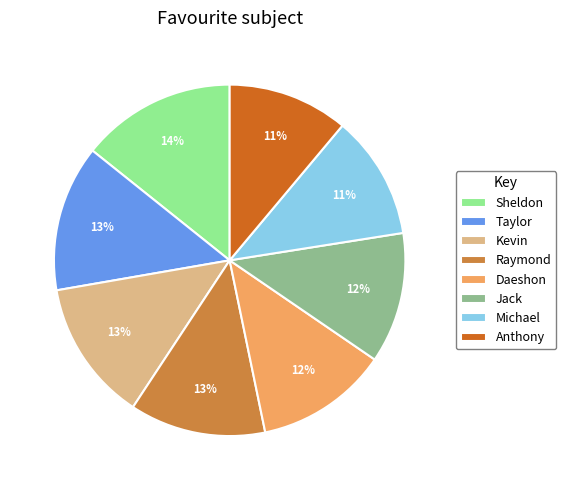

How many segments does this pie chart have?

8